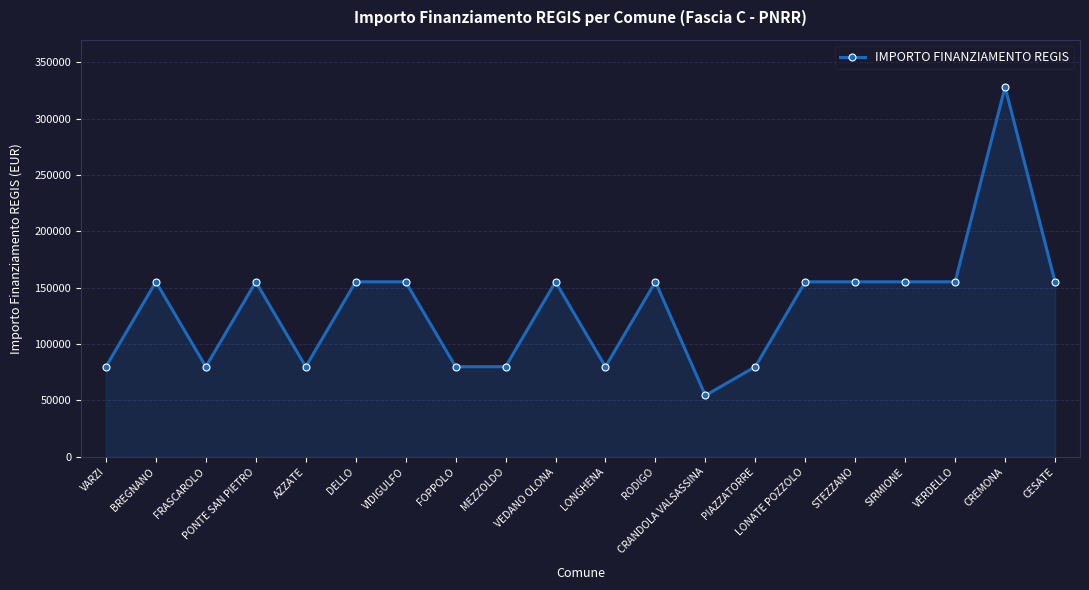

How many data points are less than 155234?

8